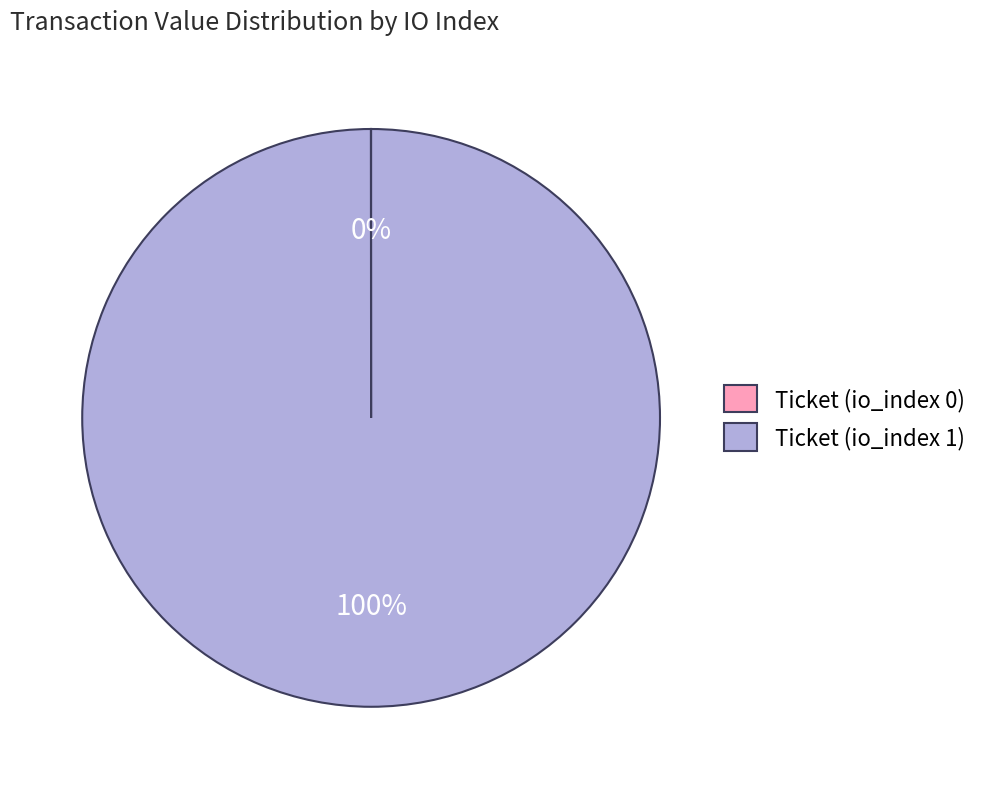

To the nearest percent, what portion does Ticket (io_index 1) represent?

100%